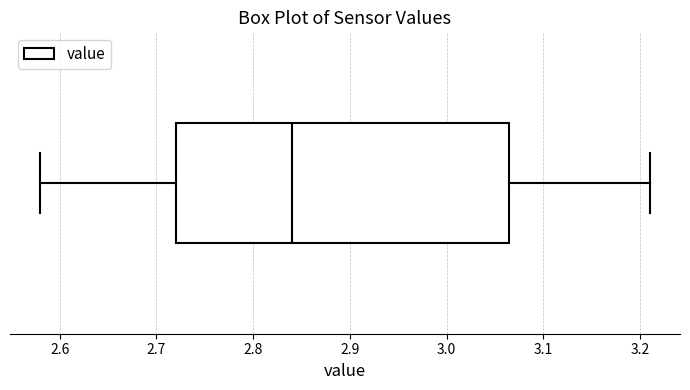

Read this box plot against the x-axis: the position of the median line, the range covered by the box, and the ends of both whiskers. The values are not printed on the chart, so give them approximately, as read against the axis.

median 2.84, box 2.72 to 3.07, whiskers 2.58 to 3.21